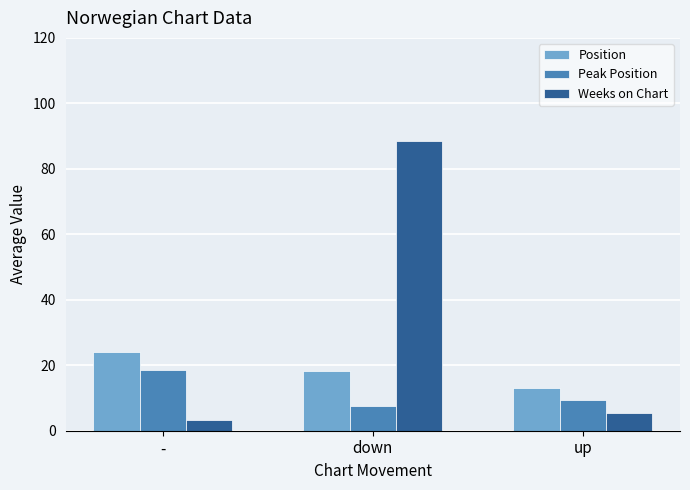

At how many categories does at least one series exceed 79?

1